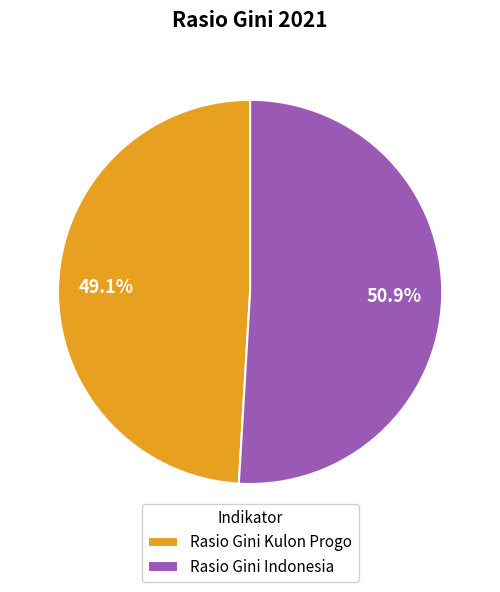

To the nearest percent, what is the combined percentage of Rasio Gini Indonesia and Rasio Gini Kulon Progo?

100%